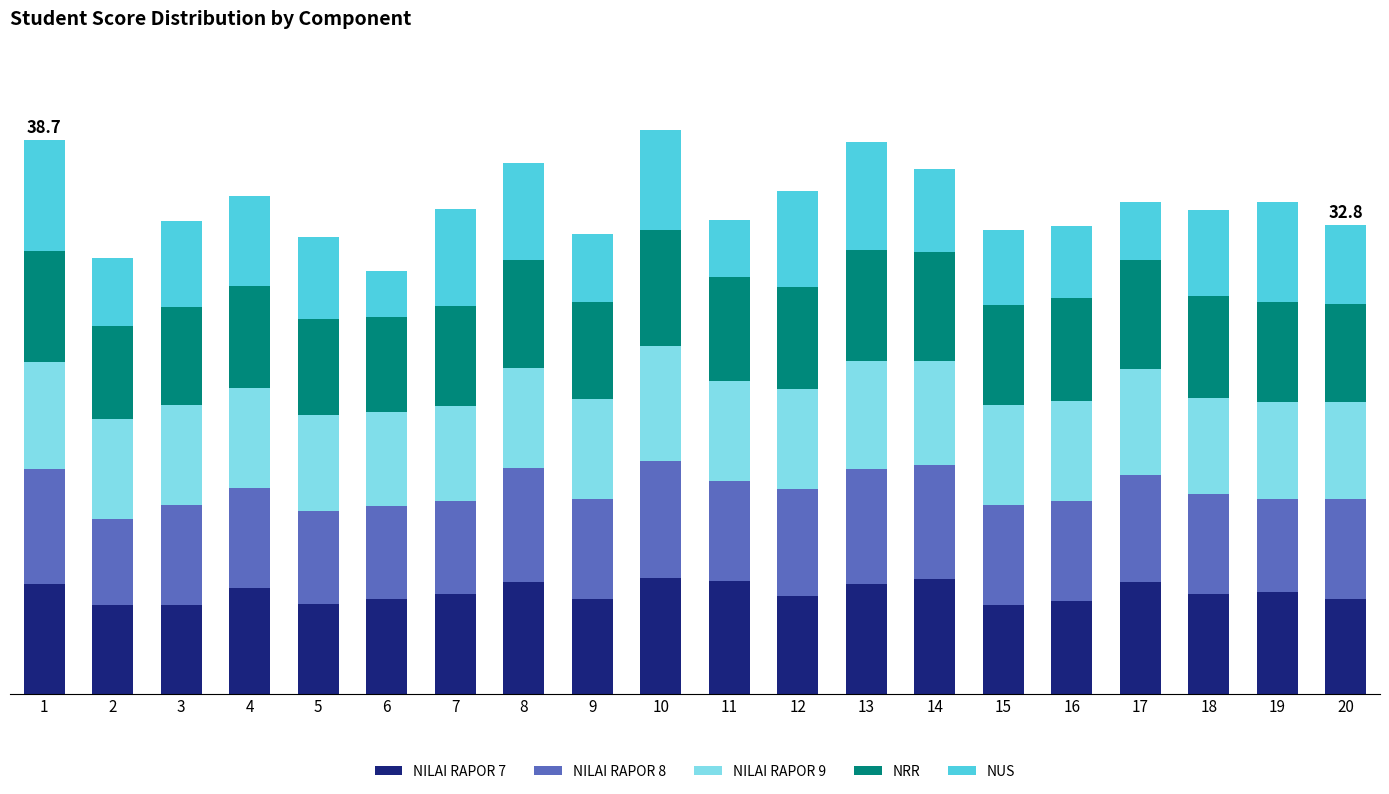

Which series has the largest range (max minus min)?

NUS